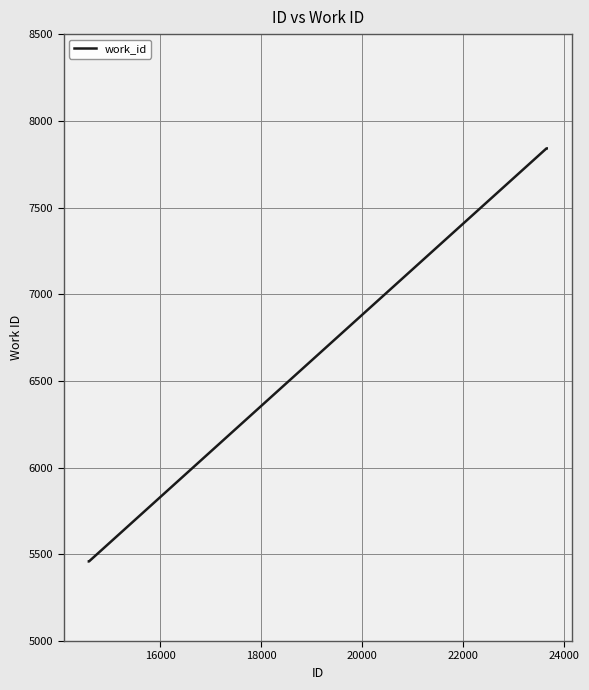

What is the minimum value shown in the chart?

5459